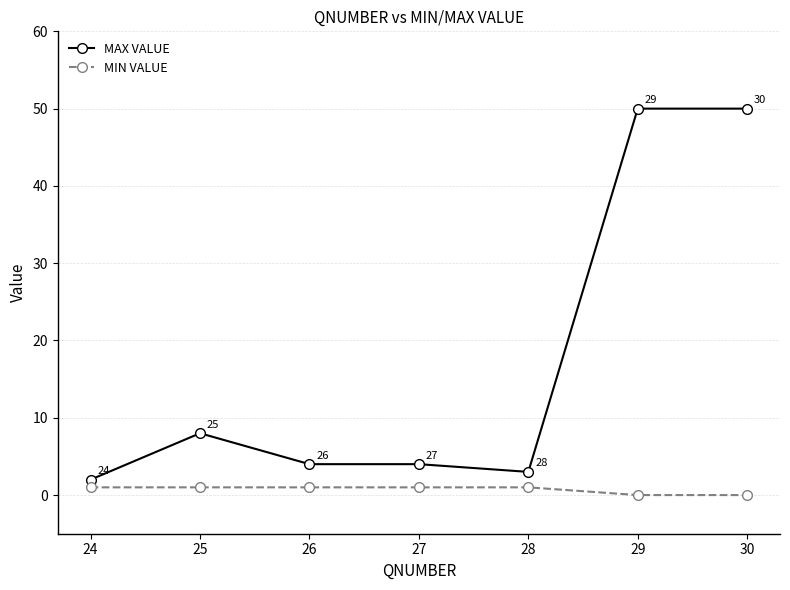

Is the value of MAX VALUE at 26 greater than the value of MIN VALUE at 25?

Yes